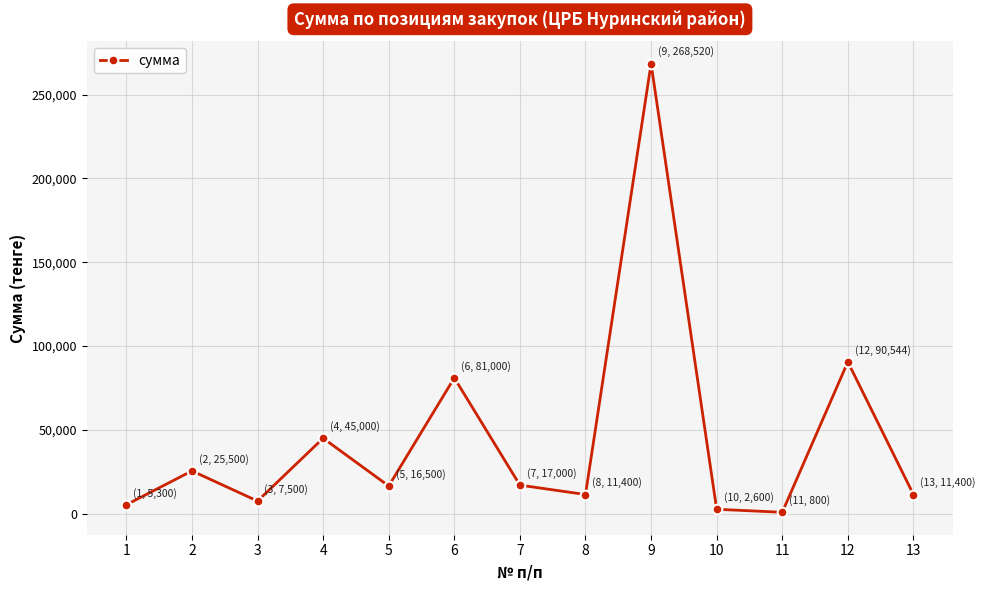

At which category does the data reach its first local peak?

2